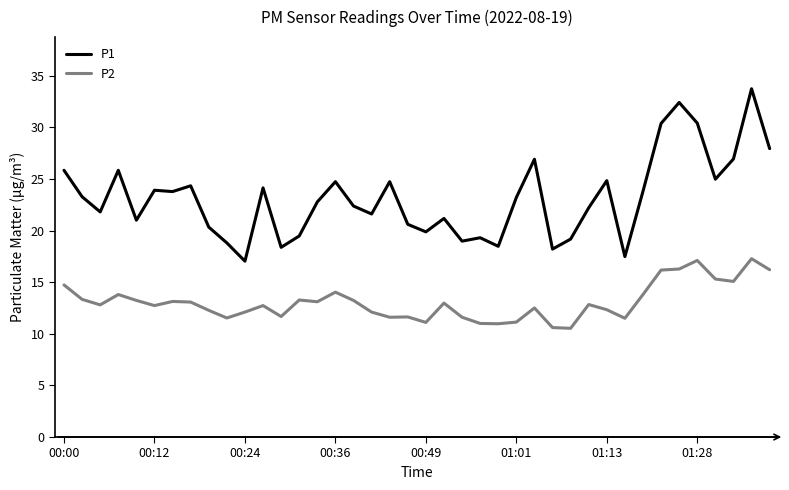

Which series has the largest range (max minus min)?

P1